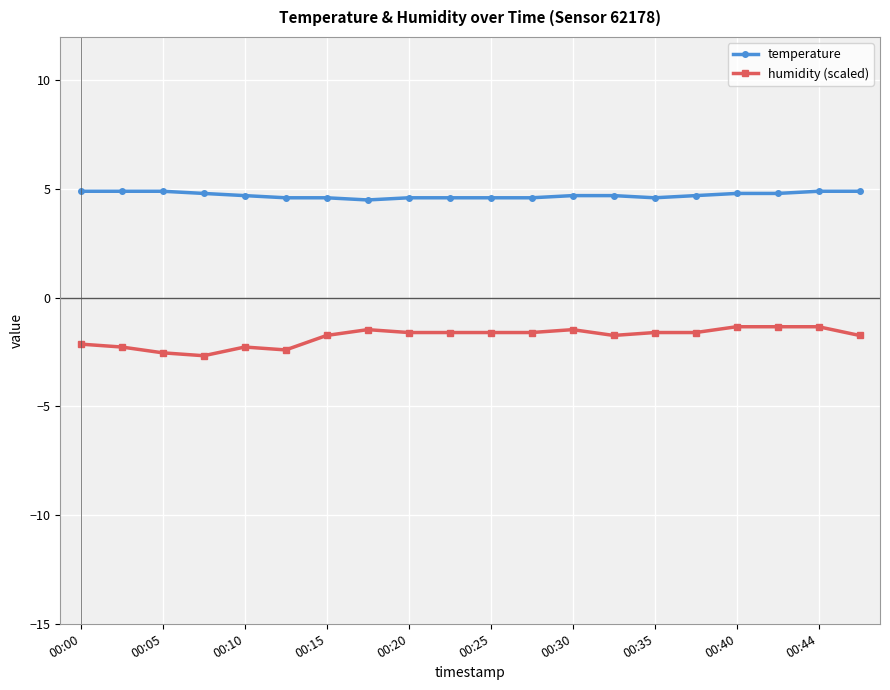

List the series in order of their peak value, lowest first.

humidity (scaled), temperature